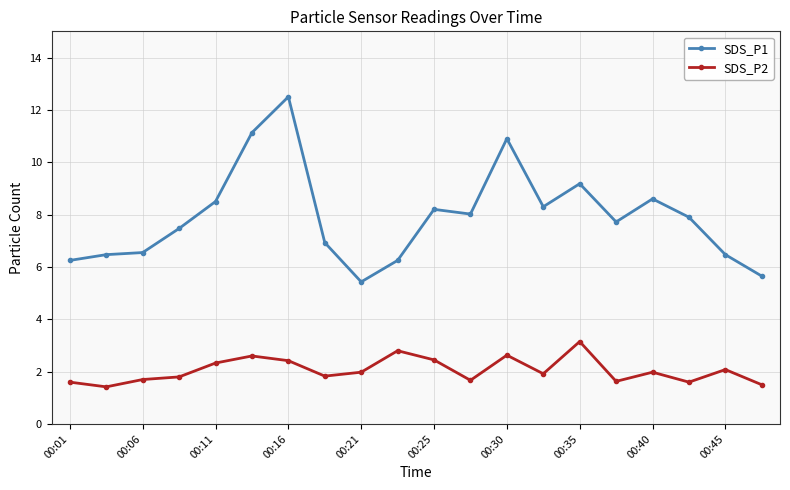

At how many categories does at least one series exceed 9?

4